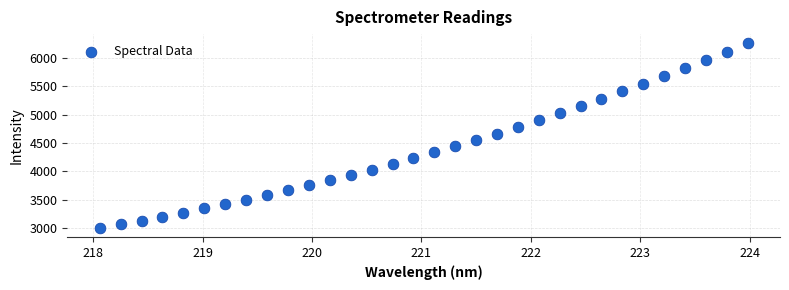

What is the range of X values (max minus min)?

5.9